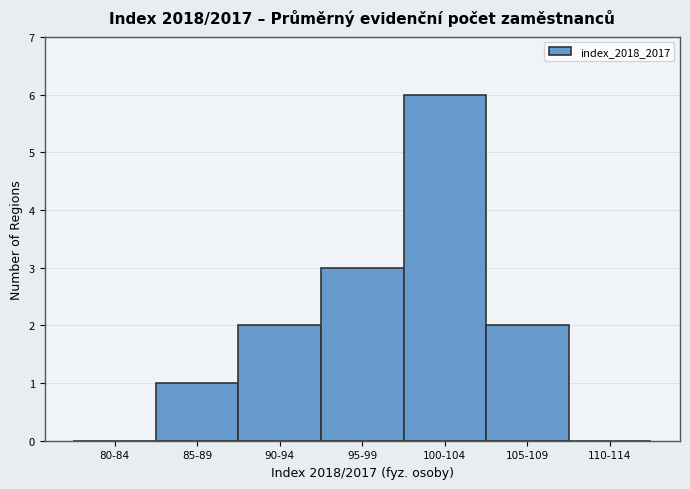

Reading left to right, what are all the values shown in this chart?

80-84=0	85-89=1	90-94=2	95-99=3	100-104=6	105-109=2	110-114=0